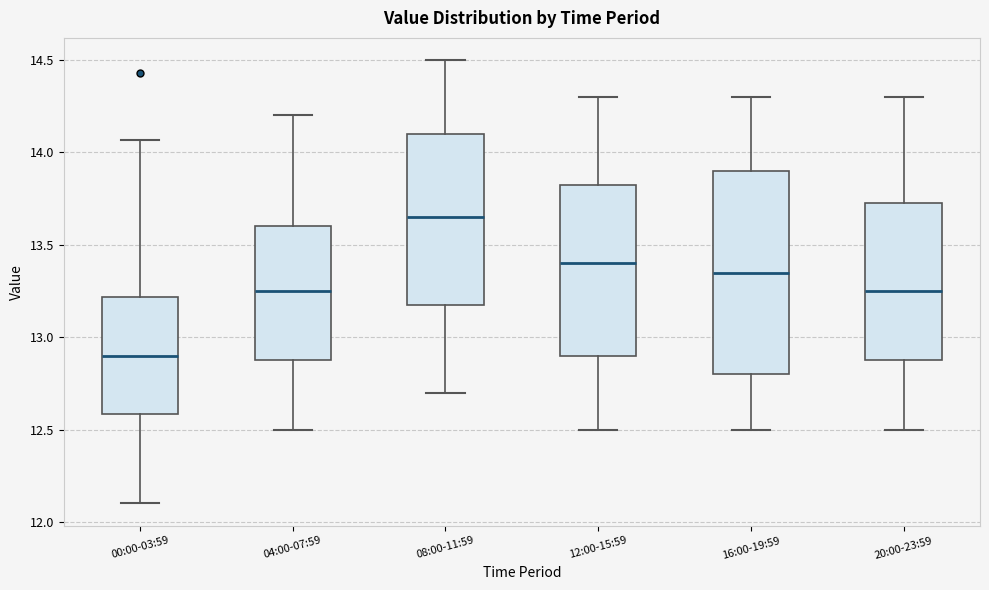

Reading left to right, transcribe this box plot: for each box, give where its median line is, the range the box spans, and where its two whiskers end, as read against the y-axis. The values are not printed on the chart, so give them approximately, as read against the axis.

00:00-03:59: median 12.90, box 12.60 to 13.20, whiskers 12.10 to 14.05
04:00-07:59: median 13.25, box 12.90 to 13.60, whiskers 12.50 to 14.20
08:00-11:59: median 13.65, box 13.20 to 14.10, whiskers 12.70 to 14.50
12:00-15:59: median 13.40, box 12.90 to 13.85, whiskers 12.50 to 14.30
16:00-19:59: median 13.35, box 12.80 to 13.90, whiskers 12.50 to 14.30
20:00-23:59: median 13.25, box 12.90 to 13.75, whiskers 12.50 to 14.30